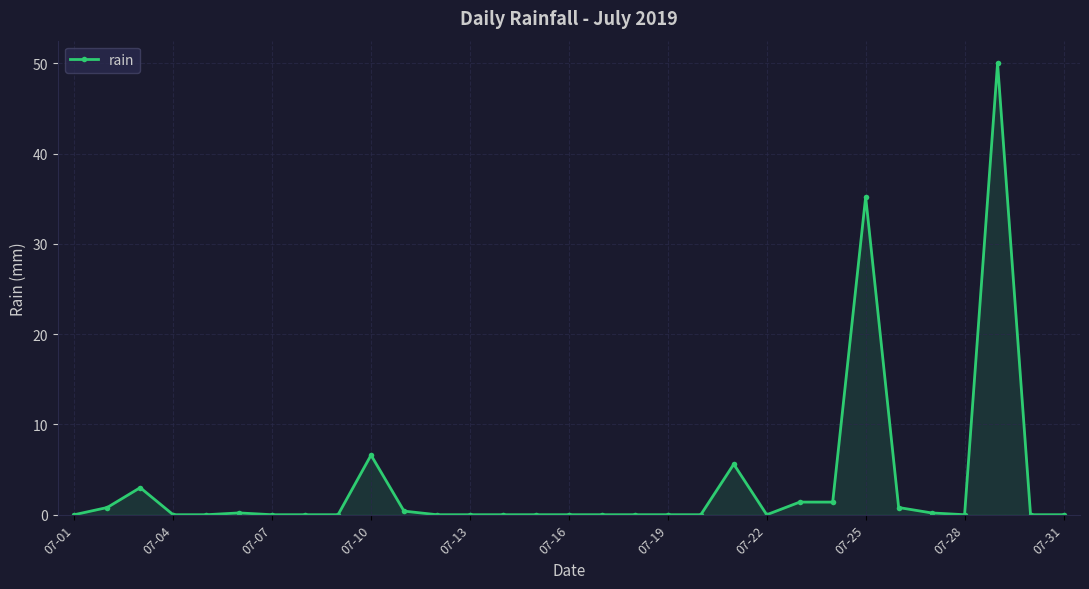

What is the difference between the maximum and second lowest values?

50.0